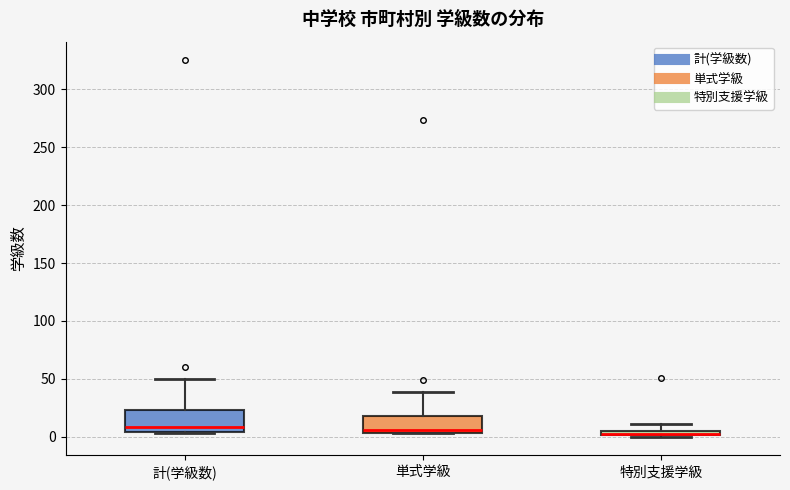

Where is the lower edge of the box for 特別支援学級 on the y-axis? The values are not printed on the chart, so give them approximately, as read against the axis.

0